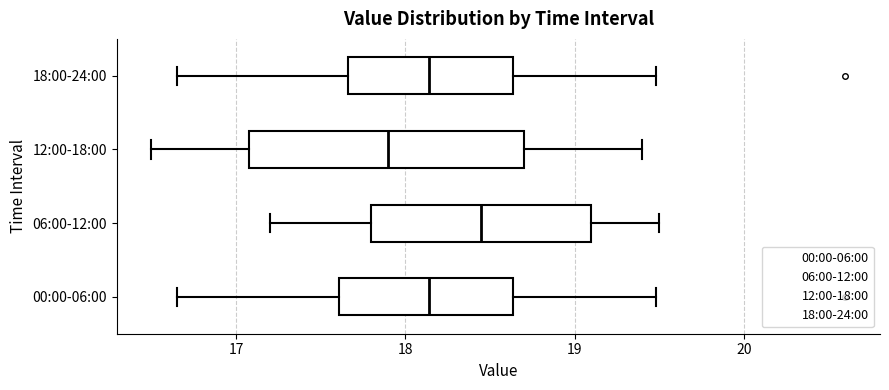

Reading bottom to top, transcribe this box plot: for each box, give where its median line is, the range the box spans, and where its two whiskers end, as read against the x-axis. The values are not printed on the chart, so give them approximately, as read against the axis.

00:00-06:00: median 18.1, box 17.6 to 18.6, whiskers 16.7 to 19.5
06:00-12:00: median 18.5, box 17.8 to 19.1, whiskers 17.2 to 19.5
12:00-18:00: median 17.9, box 17.1 to 18.7, whiskers 16.5 to 19.4
18:00-24:00: median 18.1, box 17.7 to 18.6, whiskers 16.7 to 19.5